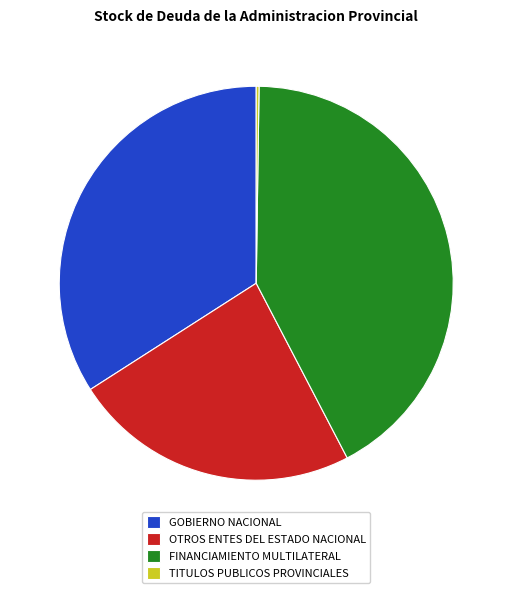

What is the largest slice in the pie chart?

FINANCIAMIENTO MULTILATERAL